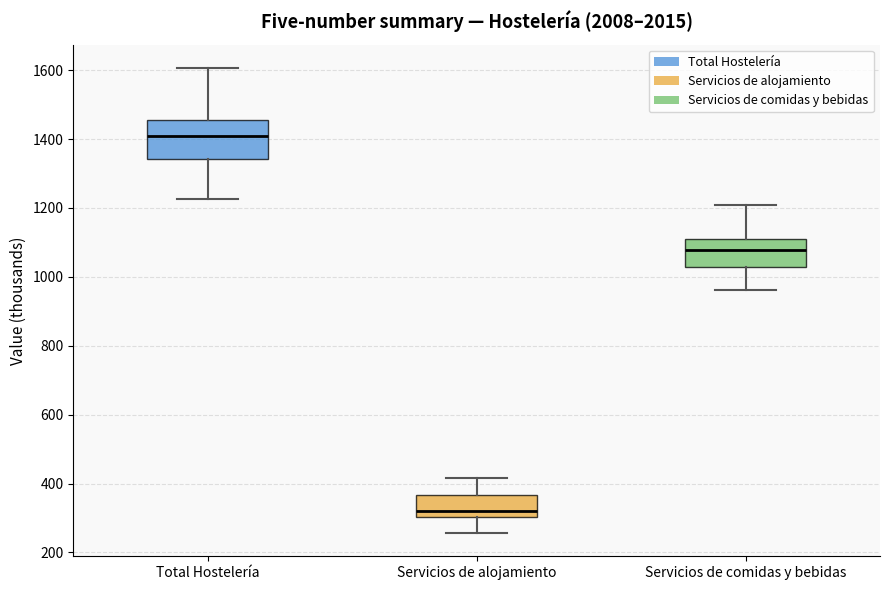

Which box has the highest median line?

Total Hostelería